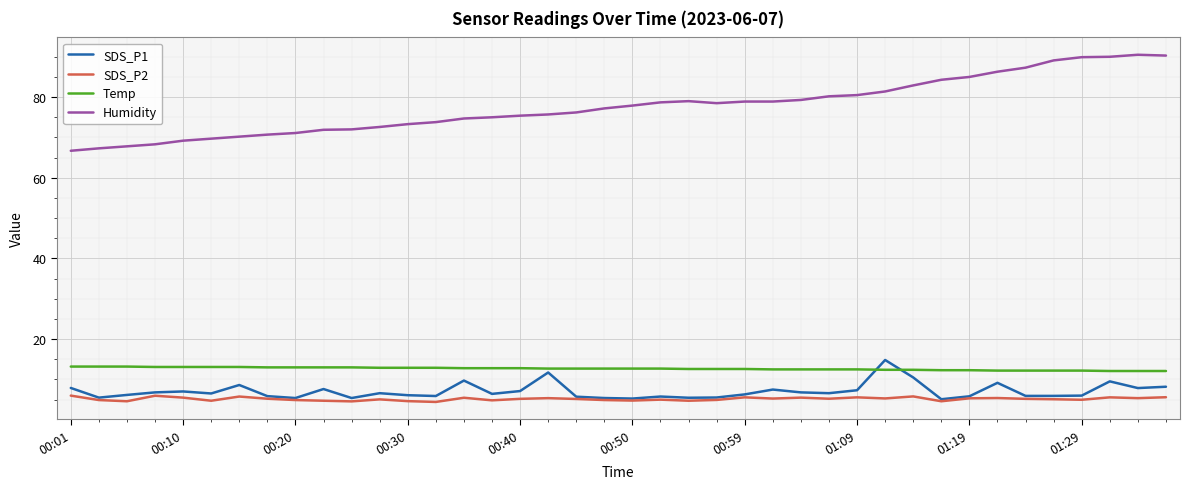

True or false: Temp and Humidity cross at least once.

False